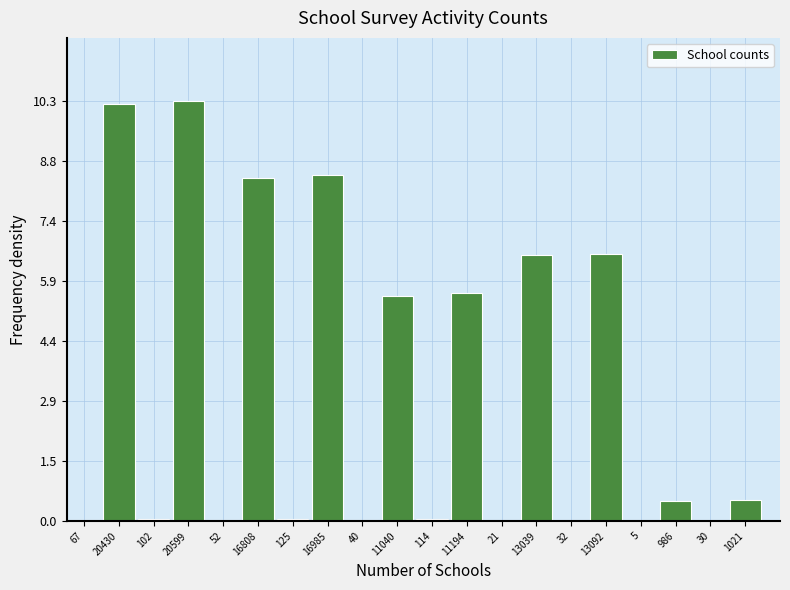

What is the greatest value displayed?

10.3